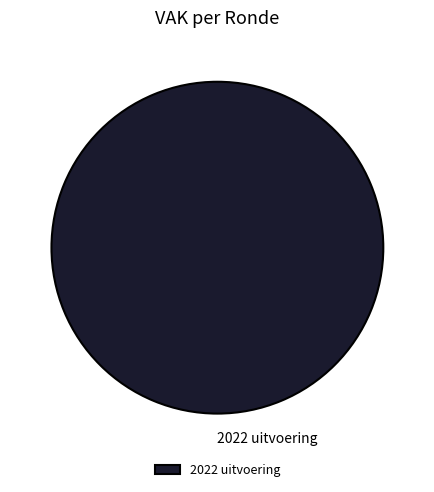

How many segments does this pie chart have?

1